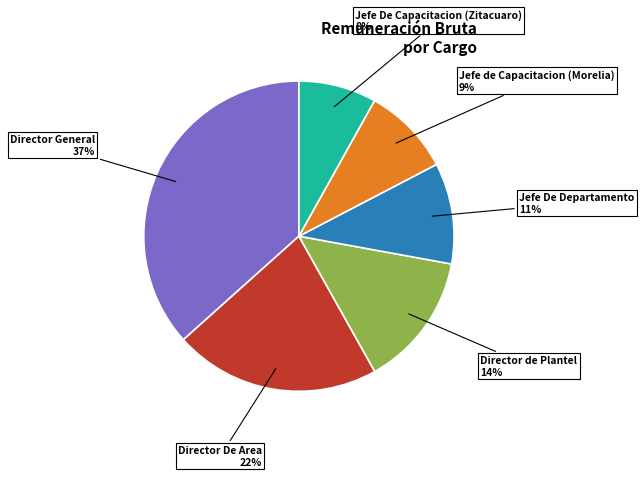

Which has a higher value, Jefe De Capacitacion (Zitacuaro) or Director de Plantel?

Director de Plantel